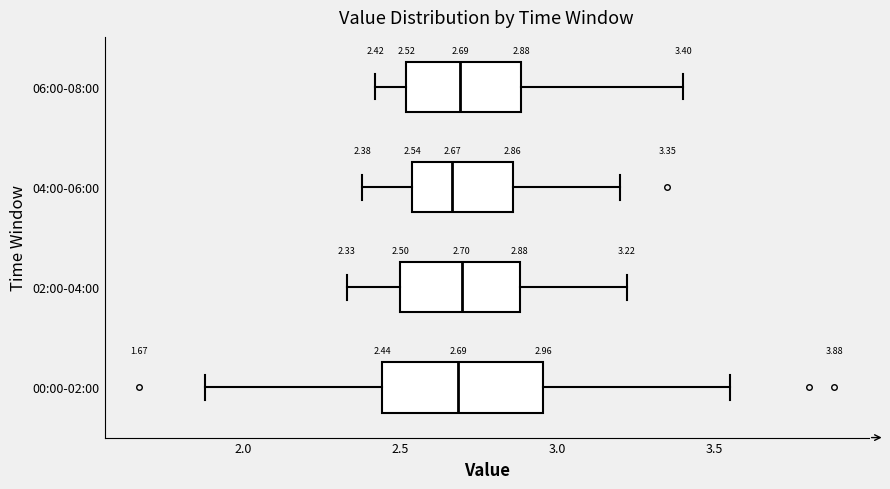

Which box is the widest, from its left edge to its right edge?

00:00-02:00